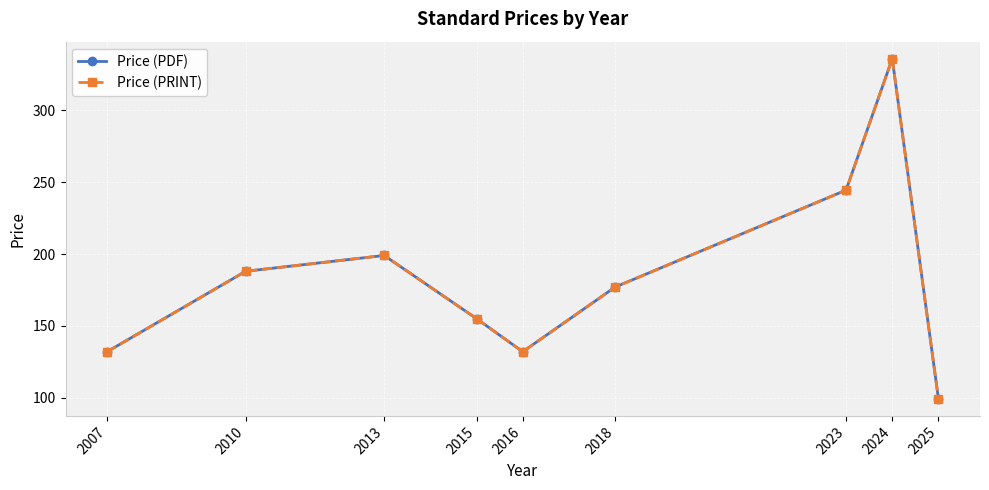

What is the sum of the Price (PRINT) values at 2024 and 2025?

435.2